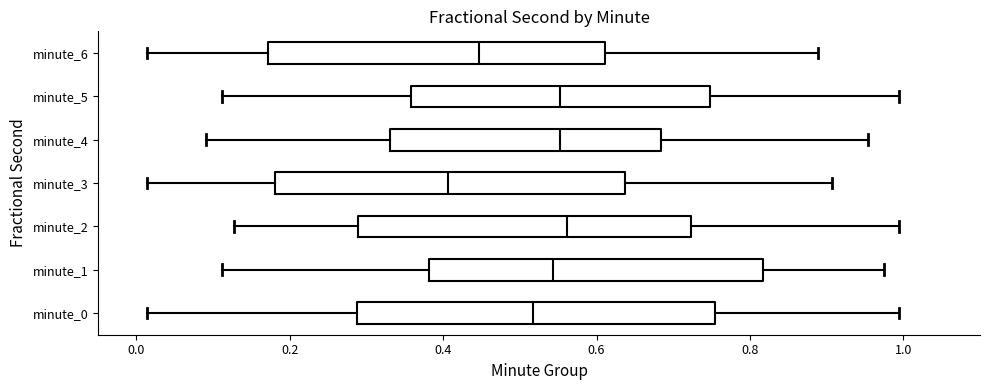

Where does the median line of the box for minute_4 sit on the x-axis? The values are not printed on the chart, so give them approximately, as read against the axis.

0.56